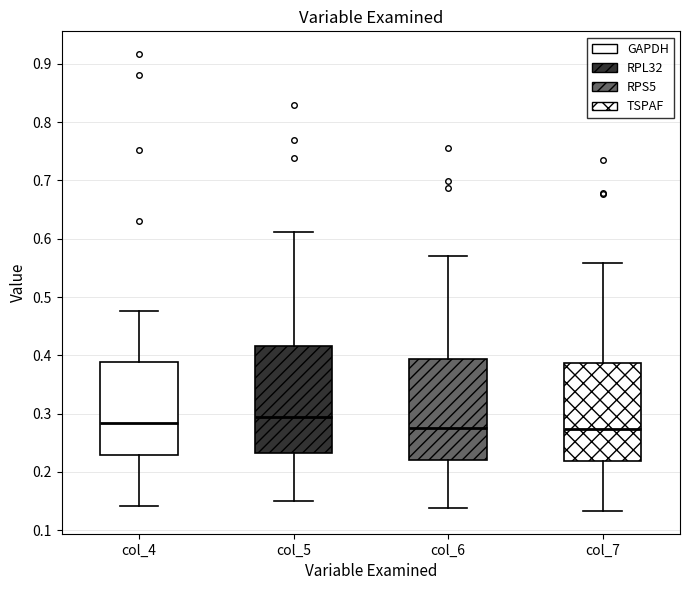

Reading left to right, transcribe this box plot: for each box, give where its median line is, the range the box spans, and where its two whiskers end, as read against the y-axis. The values are not printed on the chart, so give them approximately, as read against the axis.

col_4: median 0.28, box 0.23 to 0.39, whiskers 0.14 to 0.48
col_5: median 0.29, box 0.23 to 0.42, whiskers 0.15 to 0.61
col_6: median 0.28, box 0.22 to 0.39, whiskers 0.14 to 0.57
col_7: median 0.27, box 0.22 to 0.39, whiskers 0.13 to 0.56